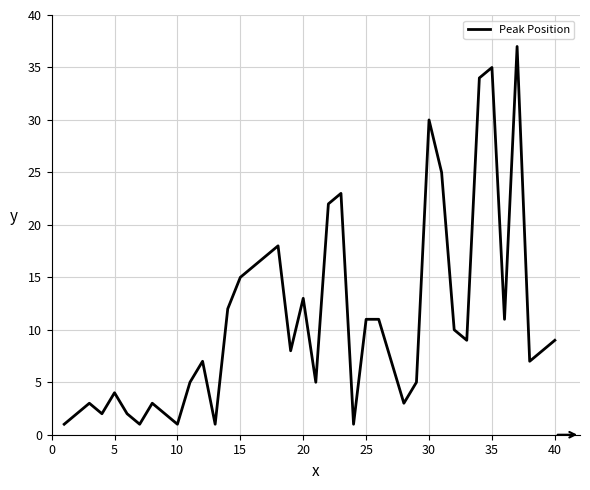

What is the maximum value shown in the chart?

37